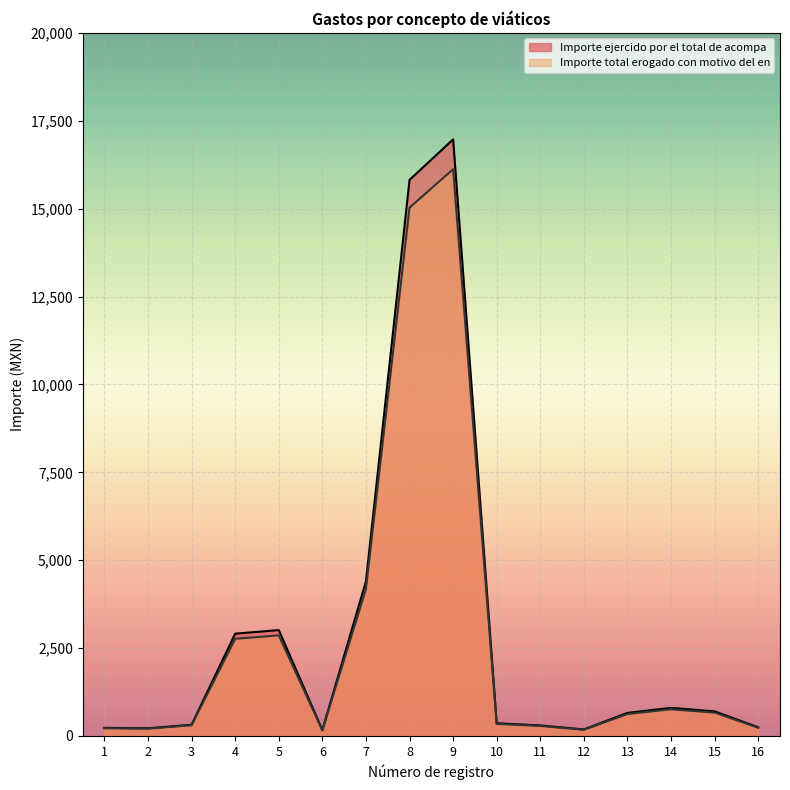

Which series has the largest range (max minus min)?

Importe ejercido por el total de acompa